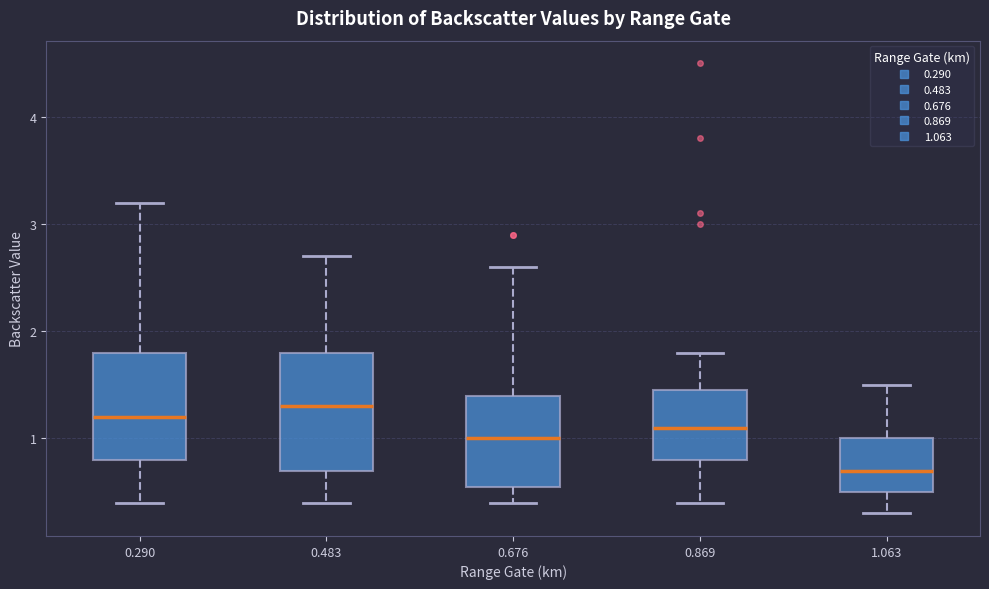

Which box's median line is the lowest?

1.063